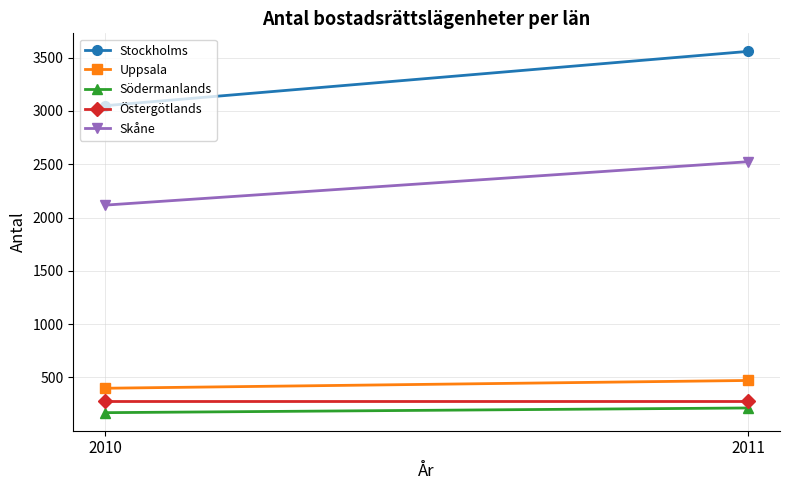

How many lines are shown in the chart?

5